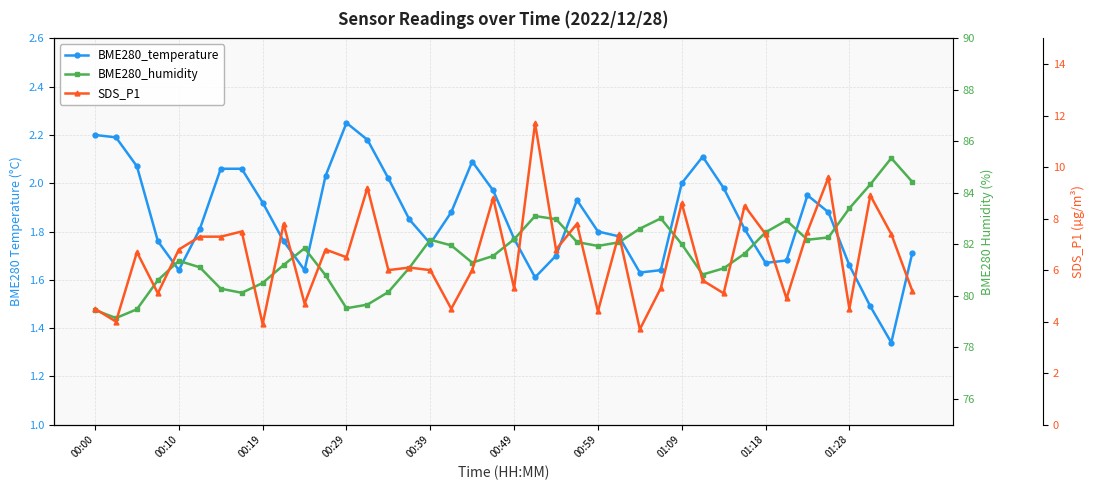

Is this an area chart (filled region under the line)?

No